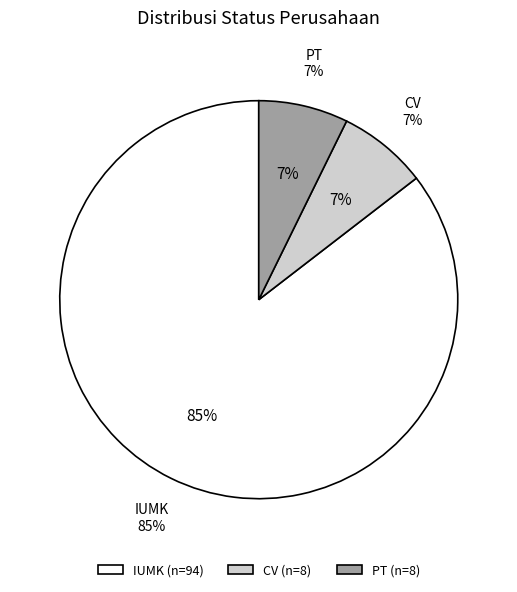

Does PT account for over 50% of the chart?

No